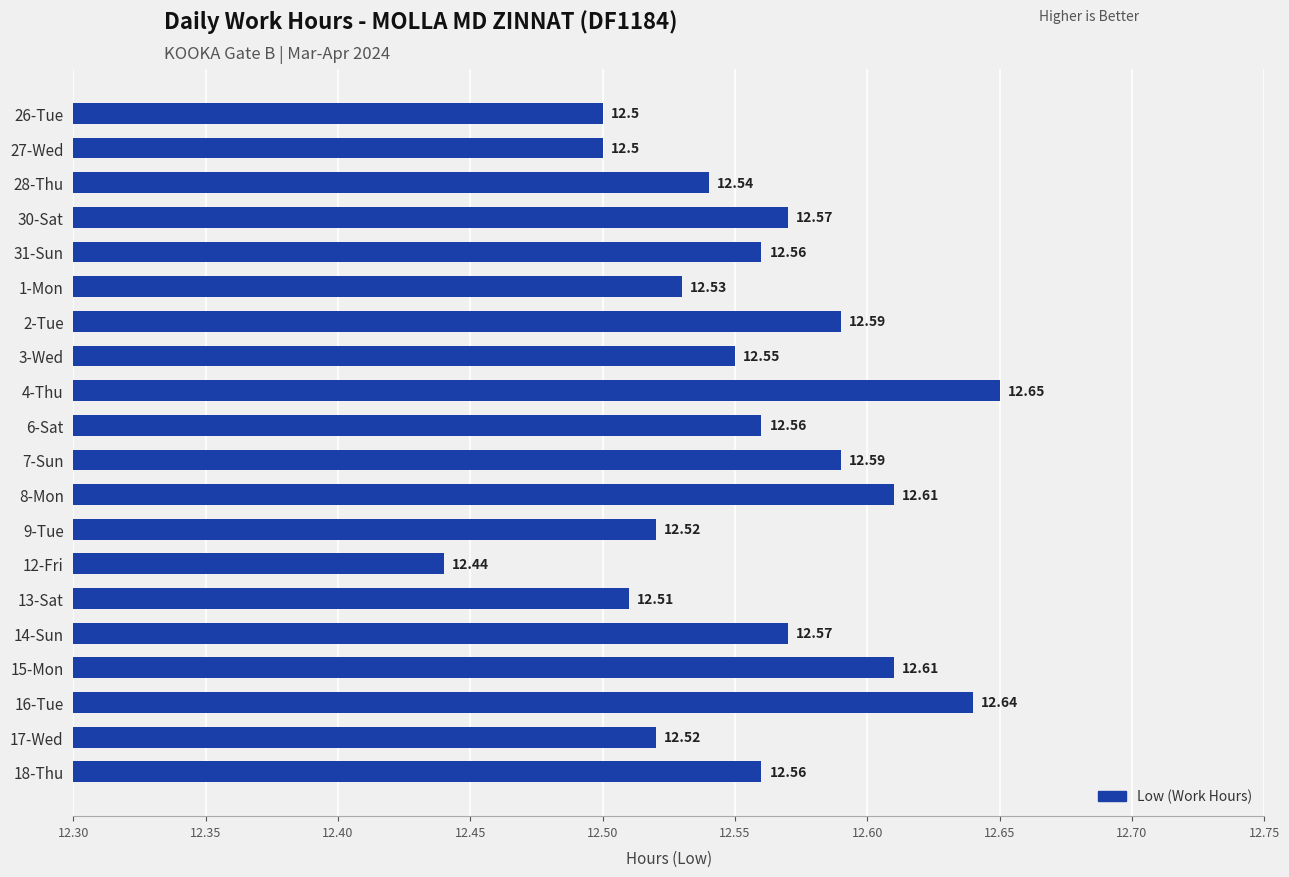

Are the bars horizontal?

Yes